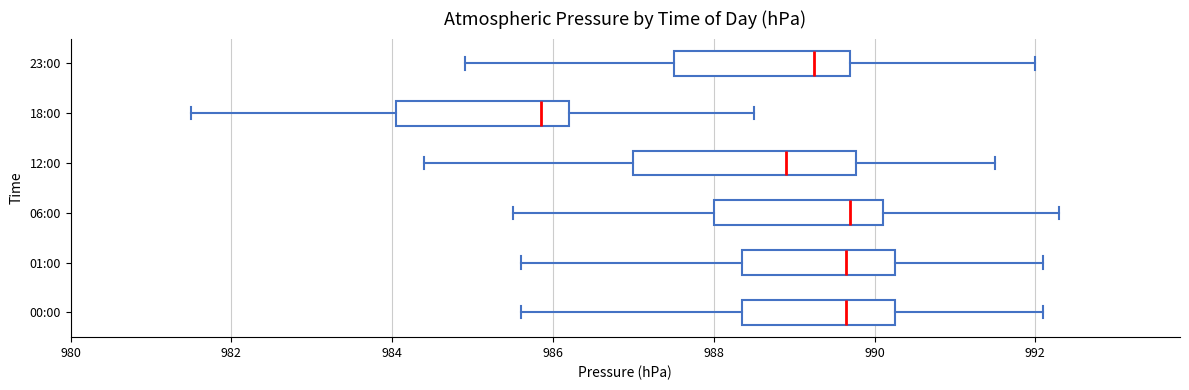

Reading bottom to top, read every box against the x-axis: the position of its median line, the range the box covers, and the ends of its whiskers. The values are not printed on the chart, so give them approximately, as read against the axis.

00:00: median 989.6, box 988.4 to 990.2, whiskers 985.6 to 992.2
01:00: median 989.6, box 988.4 to 990.2, whiskers 985.6 to 992.2
06:00: median 989.8, box 988.0 to 990.2, whiskers 985.6 to 992.4
12:00: median 989.0, box 987.0 to 989.8, whiskers 984.4 to 991.6
18:00: median 985.8, box 984.0 to 986.2, whiskers 981.6 to 988.6
23:00: median 989.2, box 987.6 to 989.8, whiskers 985.0 to 992.0